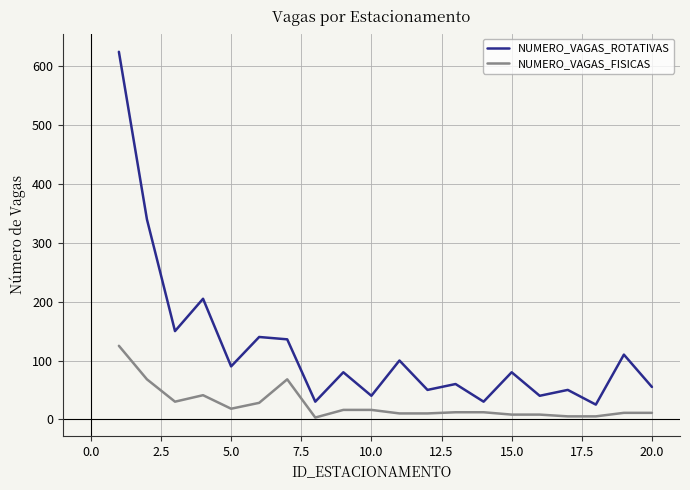

What is the average value of the NUMERO_VAGAS_FISICAS series?

25